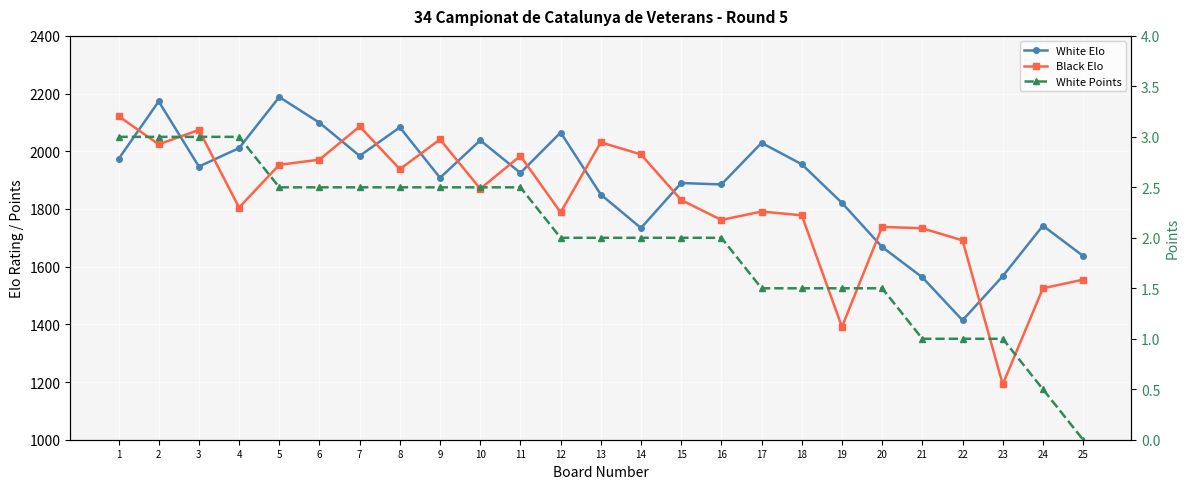

True or false: White Elo and White Points cross at least once.

False